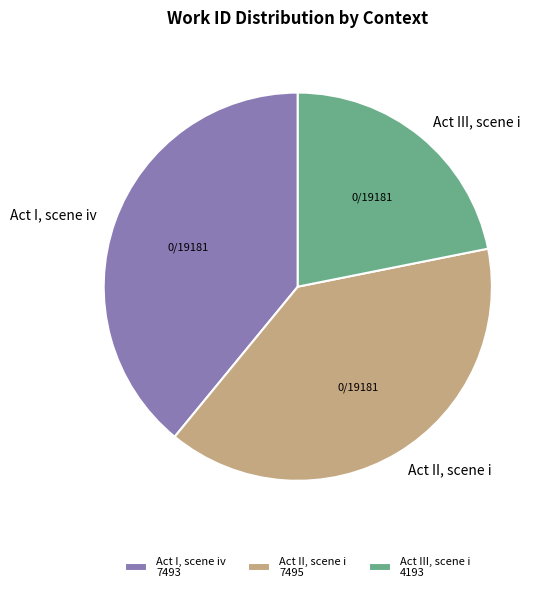

Approximately how many times larger is the value at Act III, scene i compared to Act II, scene i?

0.6